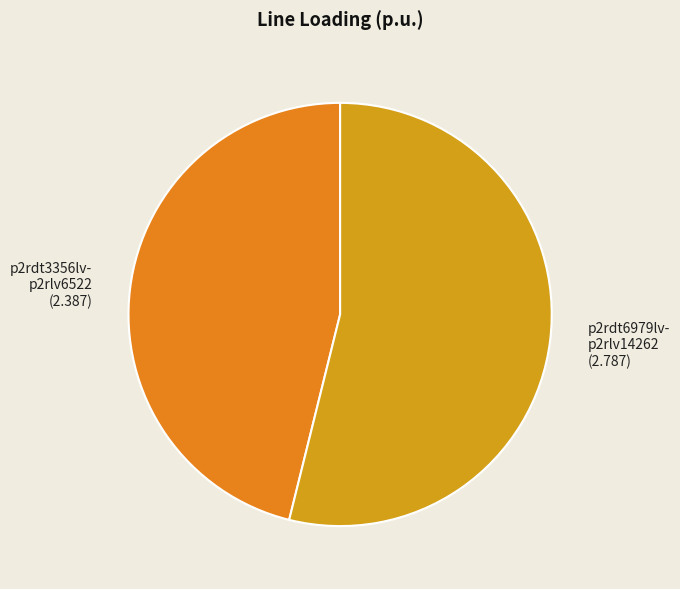

How many segments does this pie chart have?

2